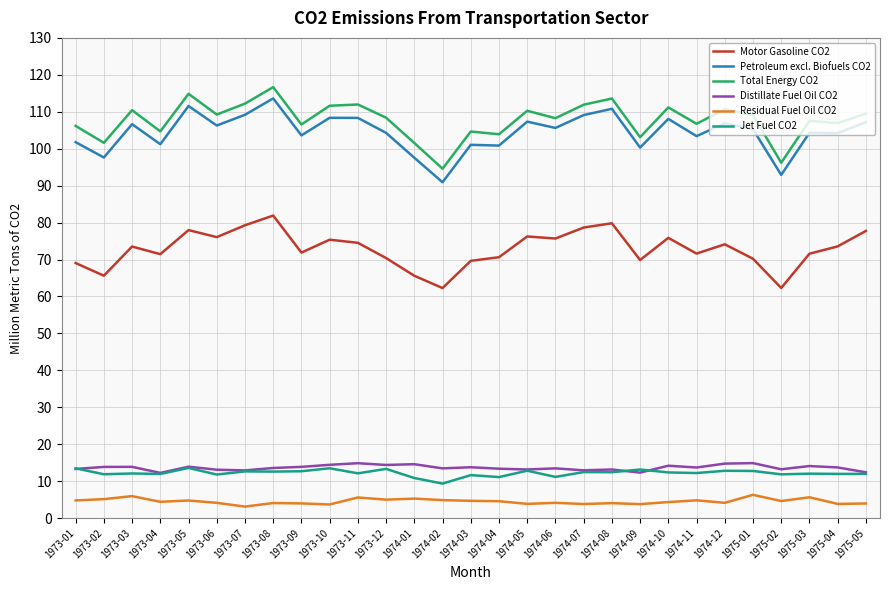

At which category does Motor Gasoline CO2 reach its first local peak?

1973-03